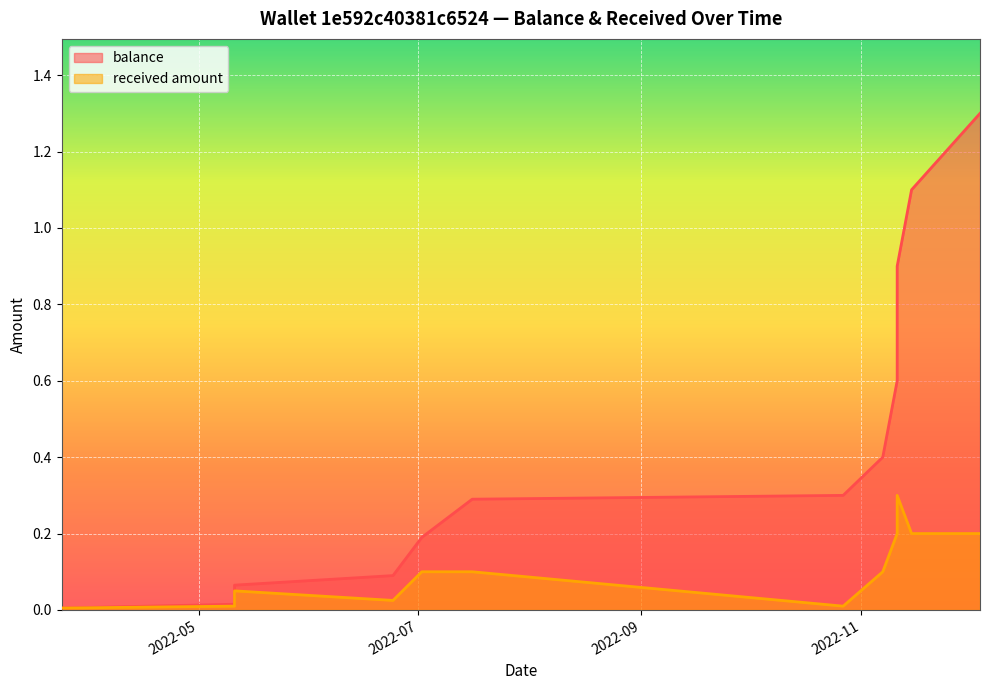

Is the value of received amount at 2022-07-02 greater than the value of balance at 2022-07-02?

No